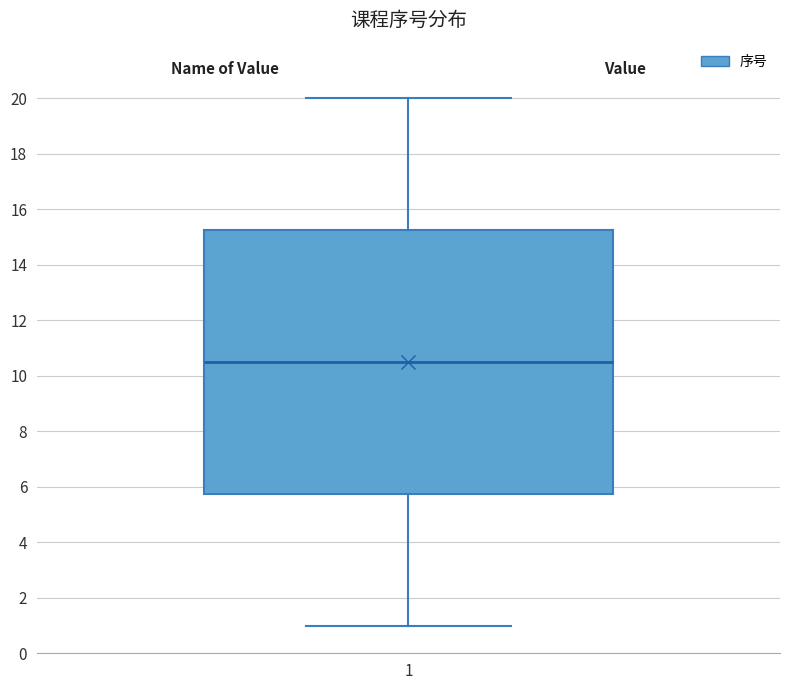

Transcribe this box plot: give where the median line is, the range the box spans, and where the two whiskers end, as read against the y-axis. The values are not printed on the chart, so give them approximately, as read against the axis.

median 10.6, box 5.8 to 15.2, whiskers 1.0 to 20.0